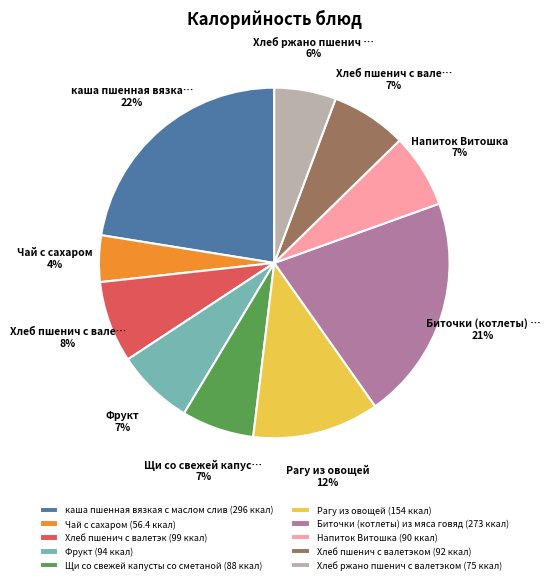

Does Хлеб пшенич с валетэк (99 ккал) represent more than half of the total?

No